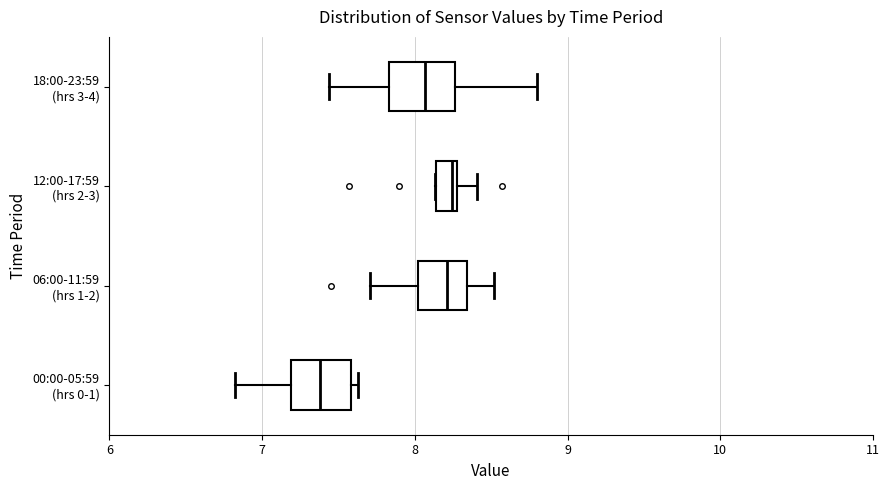

Which box has the furthest to the left median line?

00:00-05:59 (hrs 0-1)